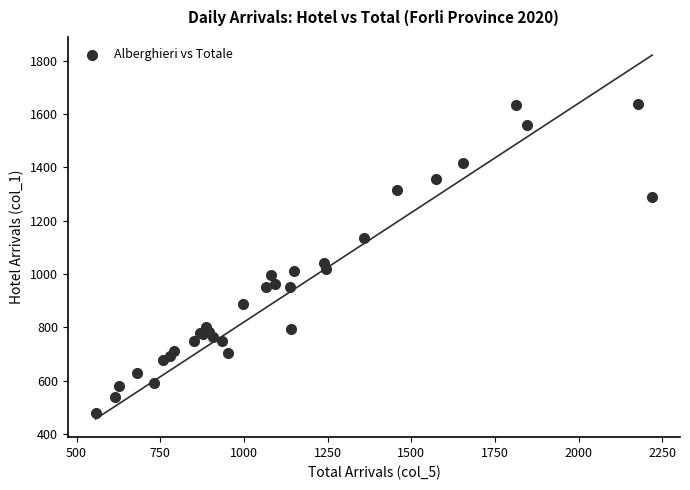

What Y value in the scatter plot is closest to 1058?

1041